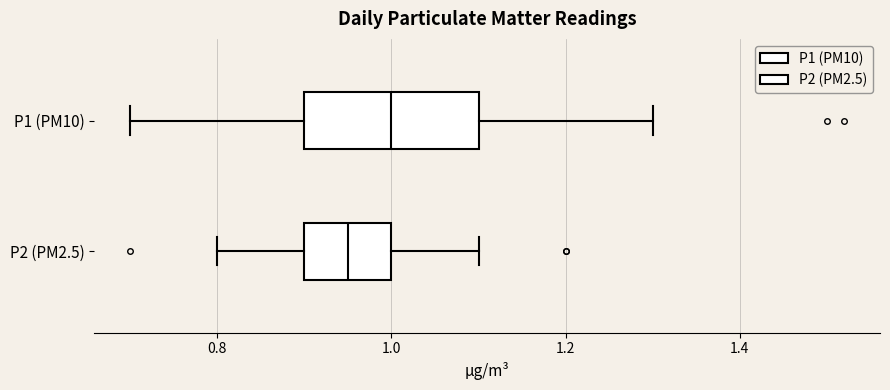

Reading bottom to top, read every box against the x-axis: the position of its median line, the range the box covers, and the ends of its whiskers. The values are not printed on the chart, so give them approximately, as read against the axis.

P2 (PM2.5): median 0.96, box 0.90 to 1.00, whiskers 0.80 to 1.10
P1 (PM10): median 1.00, box 0.90 to 1.10, whiskers 0.70 to 1.30